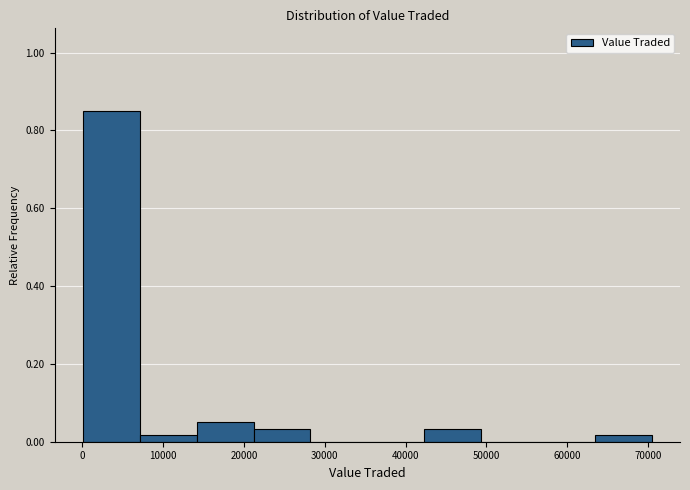

Reading left to right, list every bar in this chart as the range it spans on the x-axis followed by its height. Neither the bar edges nor the heights are printed on the chart, so give them approximately, as read against the axes.

0 to 7000: 0.86
7000 to 14000: under 0.02
14000 to 21000: 0.06
21000 to 28000: 0.04
28000 to 35000: 0
35000 to 42000: 0
42000 to 49000: 0.04
49000 to 56000: 0
56000 to 63000: 0
63000 to 70000: under 0.02